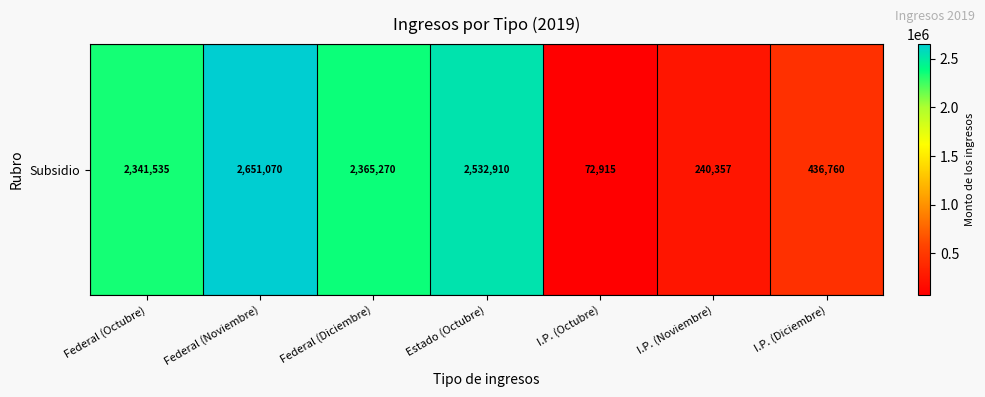

Where is the data nearest to the value 1361992?

I.P. (Diciembre)